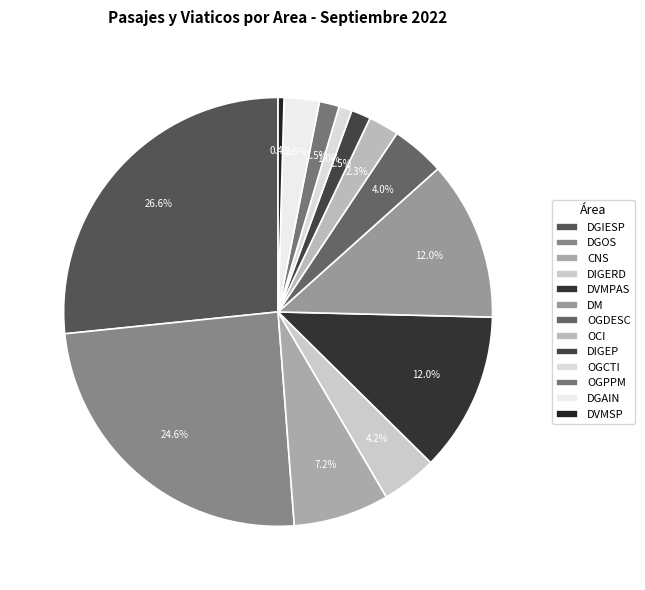

How many slices are in this pie chart?

13